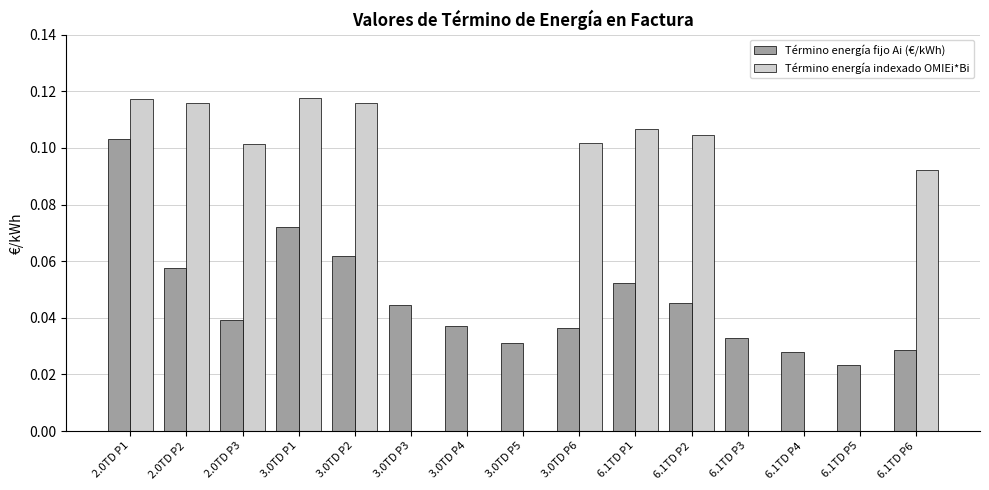

Which series changed the most between 3.0TD P3 and 6.1TD P2?

Término energía indexado OMIEi*Bi